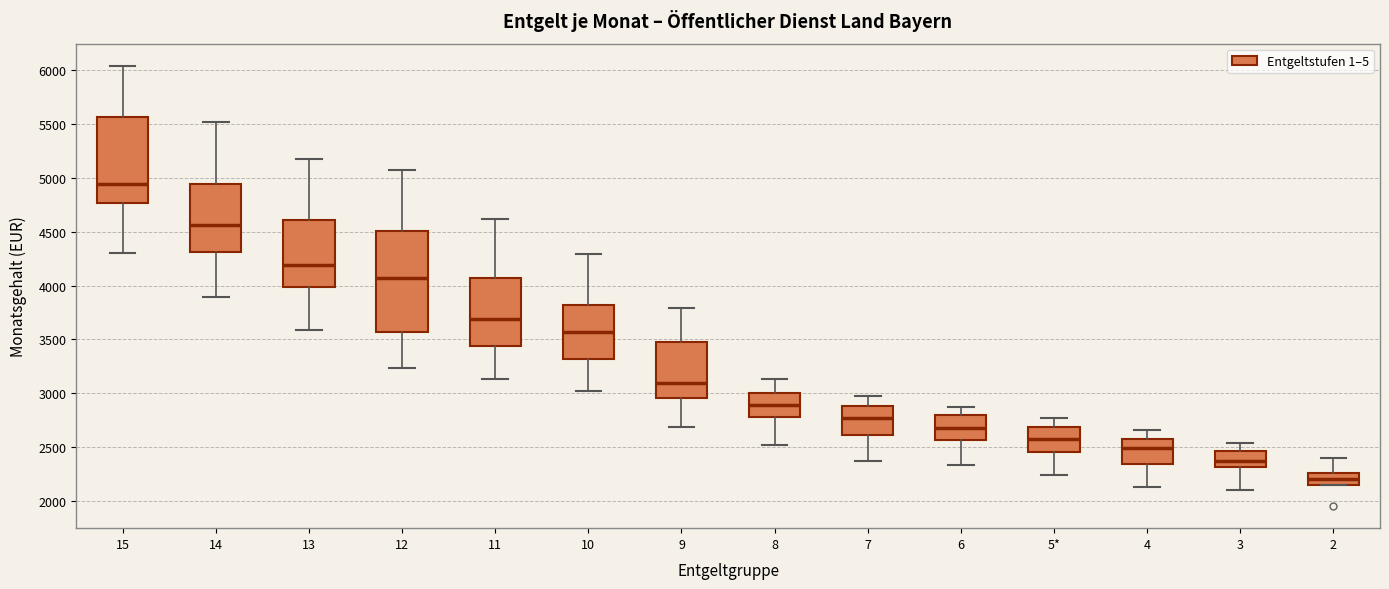

Where is the lower edge of the box for 4 on the y-axis? The values are not printed on the chart, so give them approximately, as read against the axis.

2350